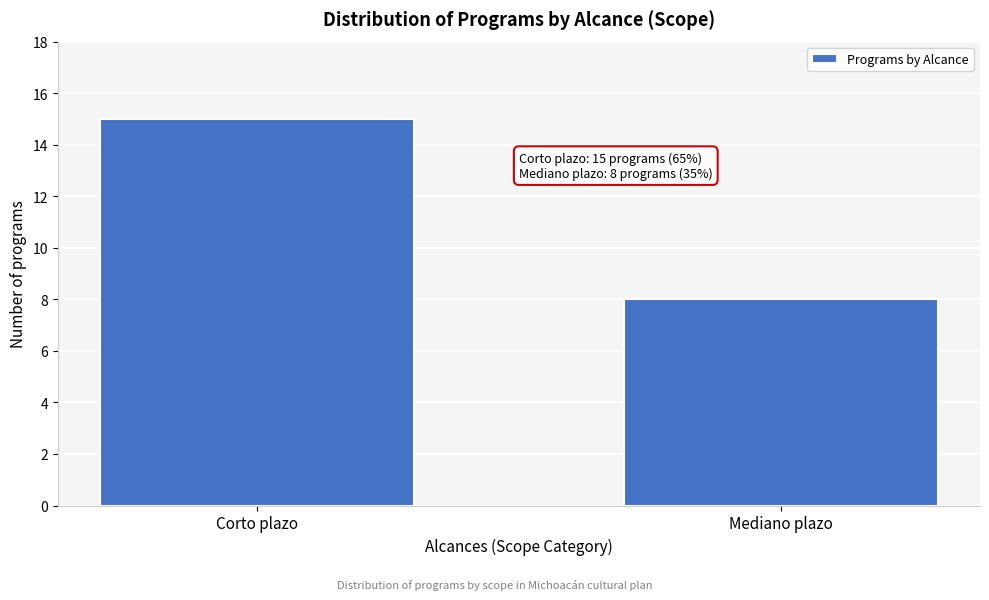

Reading left to right, transcribe all the data shown in this chart.

Corto plazo=15	Mediano plazo=8